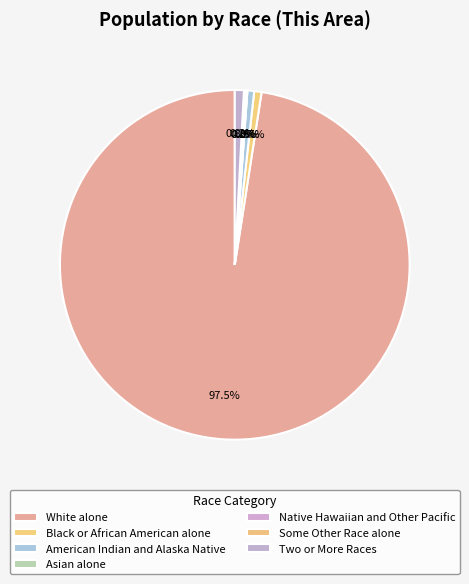

What percentage is NOT represented by Black or African American alone?

99.3%